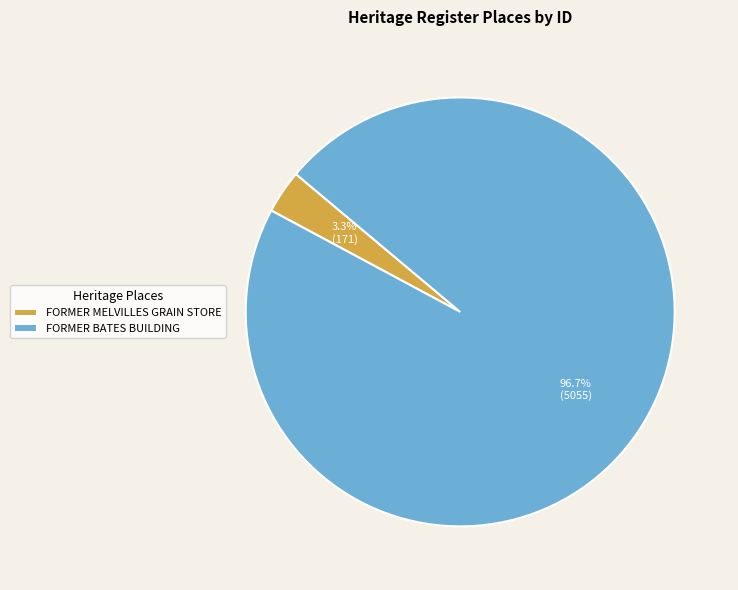

To the nearest percent, what portion does FORMER MELVILLES GRAIN STORE represent?

3%